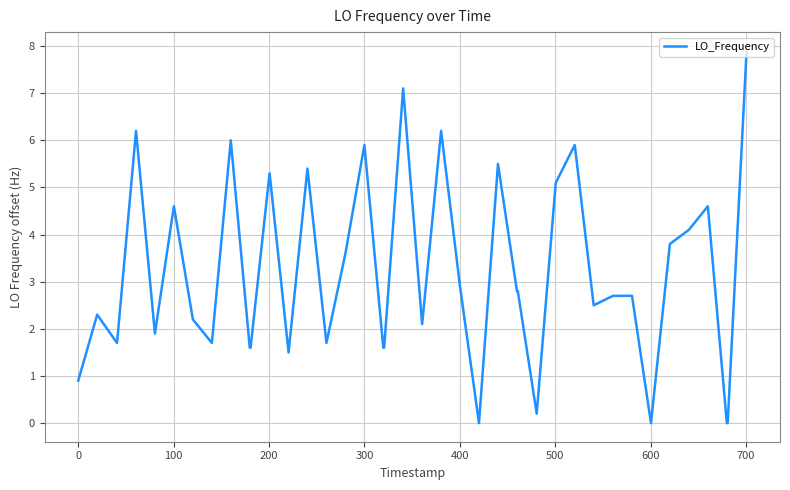

What is the greatest value displayed?

7.9